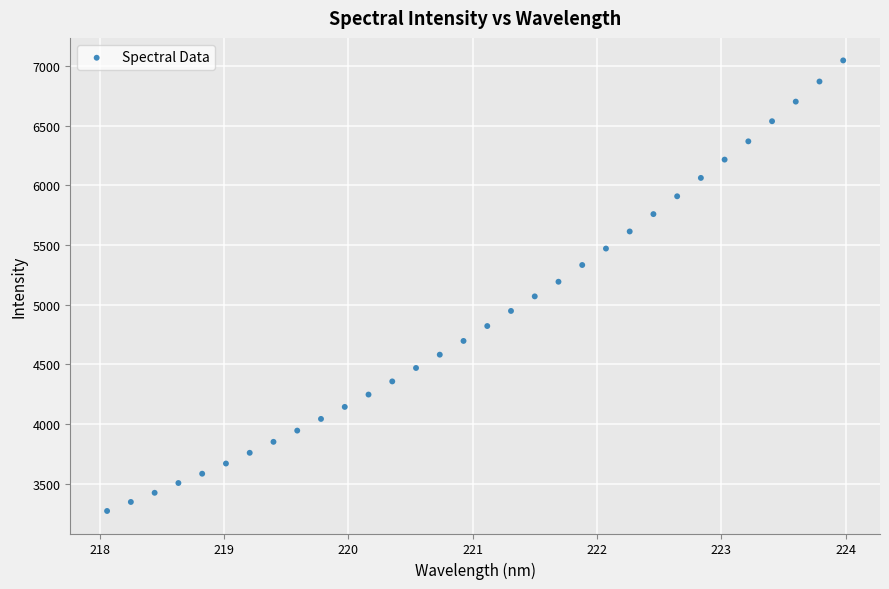

What is the range of X values (max minus min)?

5.9